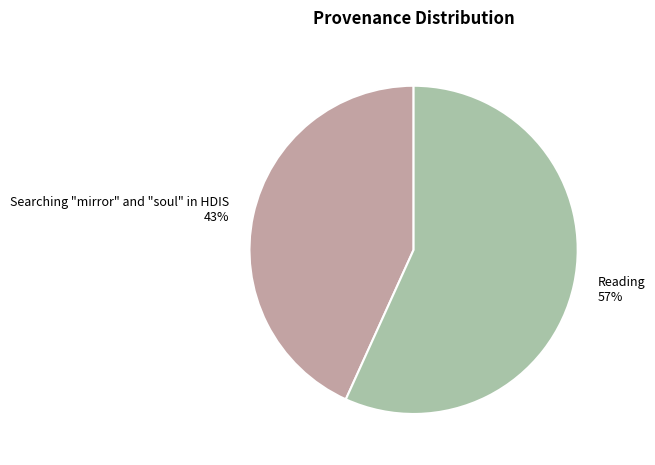

The Searching "mirror" and "soul" in HDIS slice represents 43% of the pie. True or false?

True